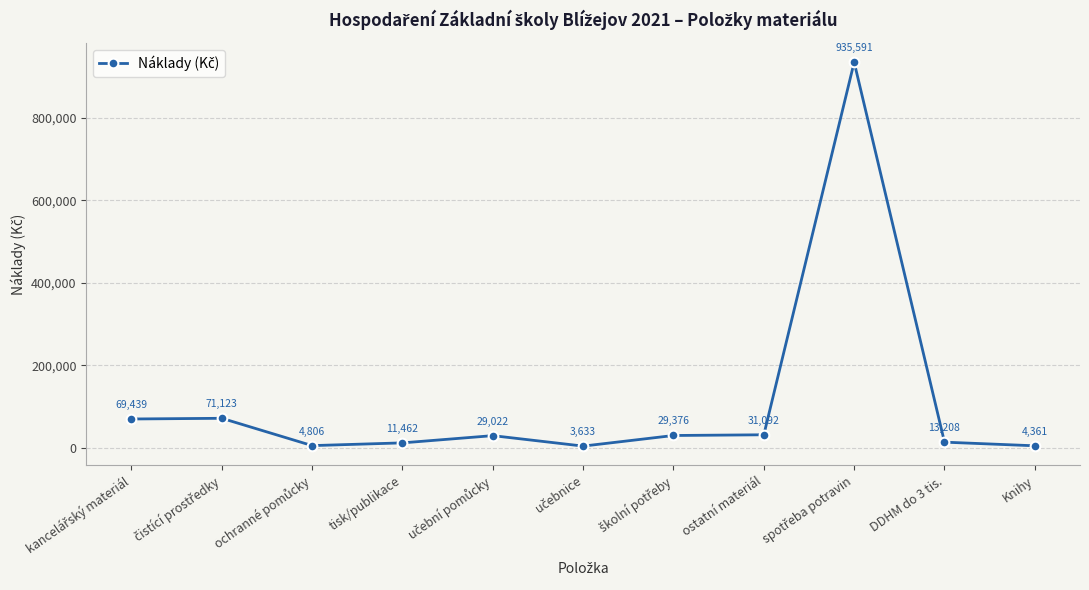

What is the value of the 10th point from the left?

13208.1